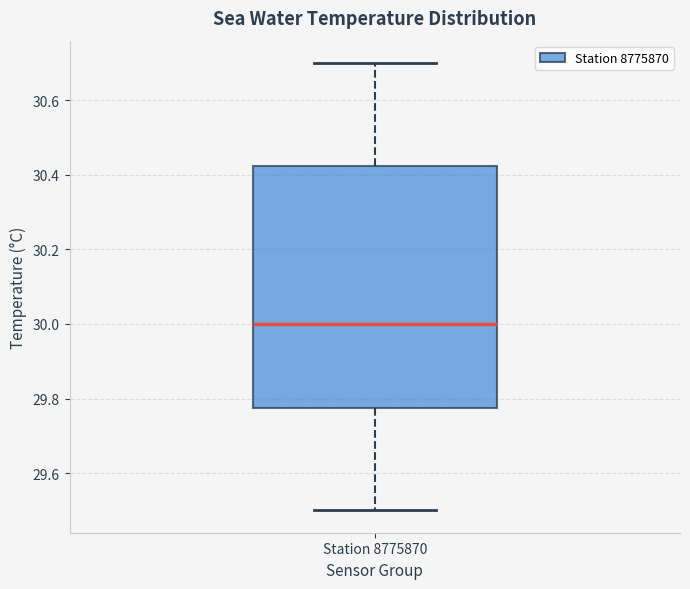

Transcribe this box plot: give where the median line is, the range the box spans, and where the two whiskers end, as read against the y-axis. The values are not printed on the chart, so give them approximately, as read against the axis.

median 30.00, box 29.78 to 30.42, whiskers 29.50 to 30.70